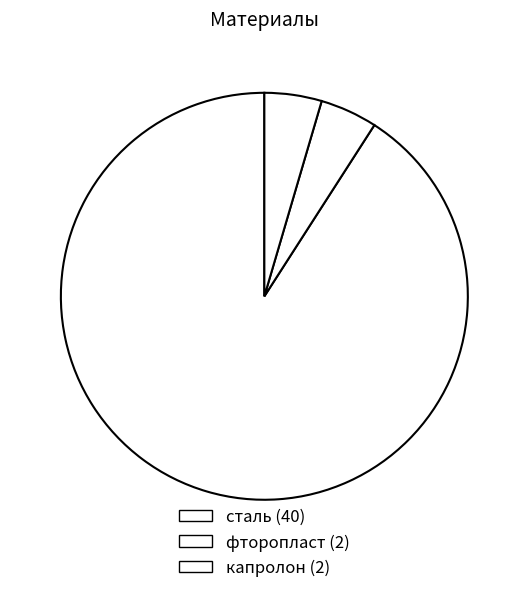

How many slices are in this pie chart?

3